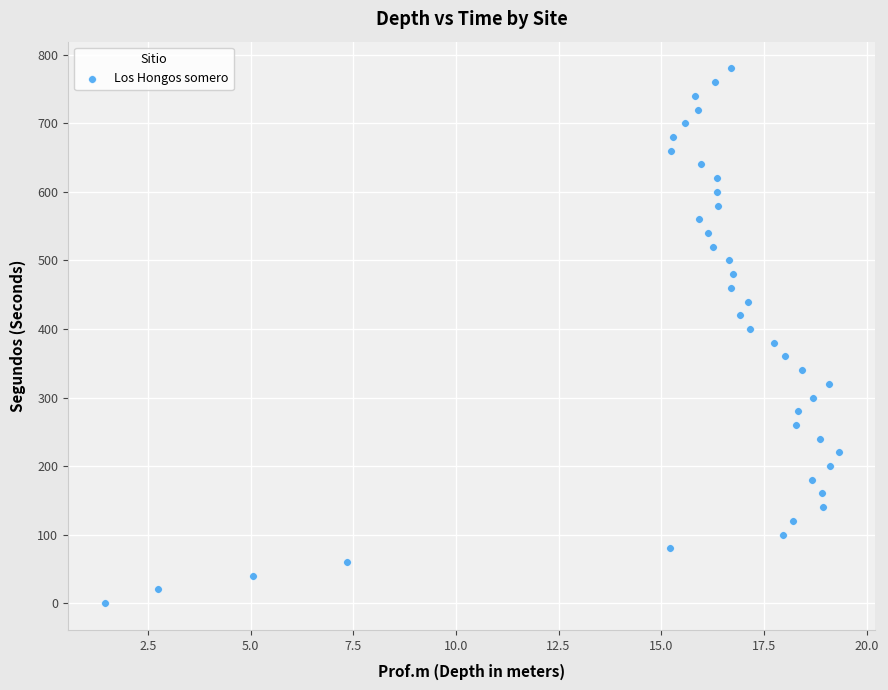

What is the range of Y values (max minus min)?

780